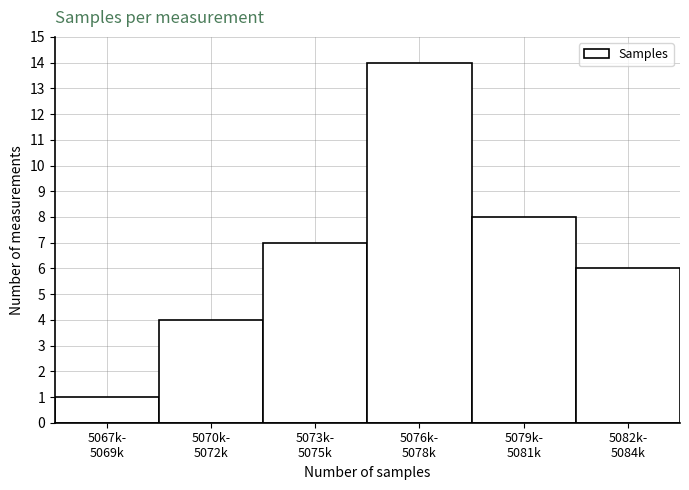

Reading right to left, extract all data points from this chart.

6	8	14	7	4	1